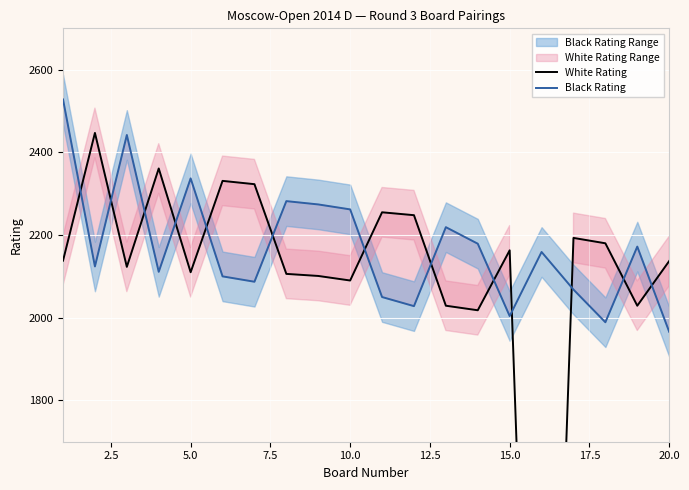

What is the lowest value of the Black Rating series?

1966